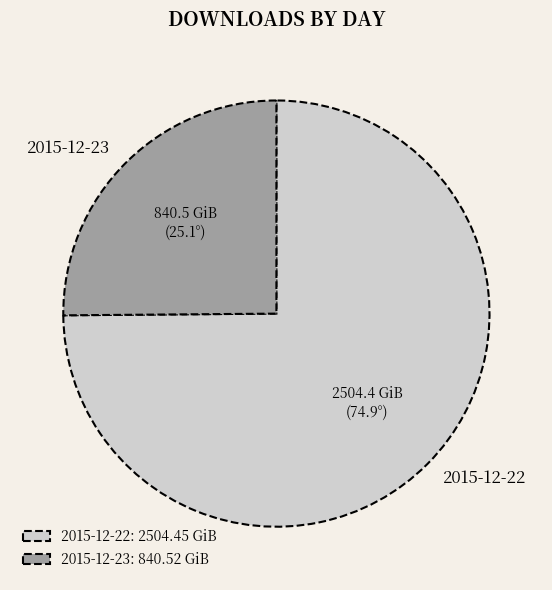

Do 2015-12-22 and 2015-12-23 together represent more than half of the pie?

Yes